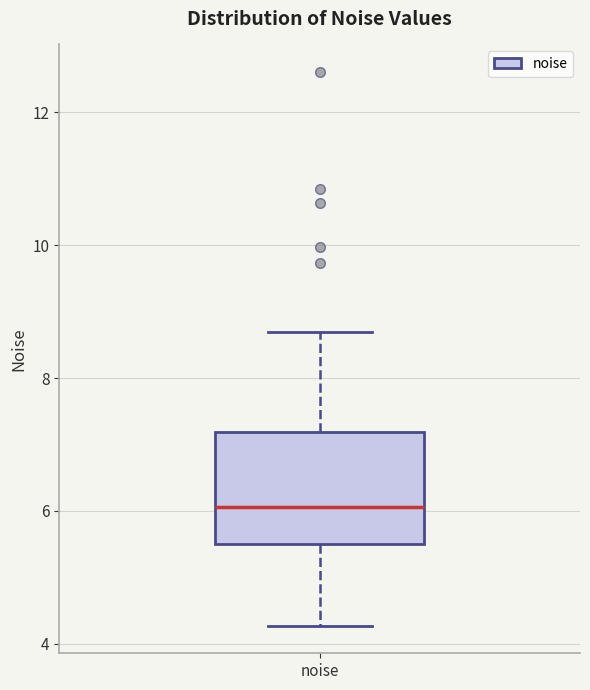

Where is the lower edge of the box for noise on the y-axis? The values are not printed on the chart, so give them approximately, as read against the axis.

5.6